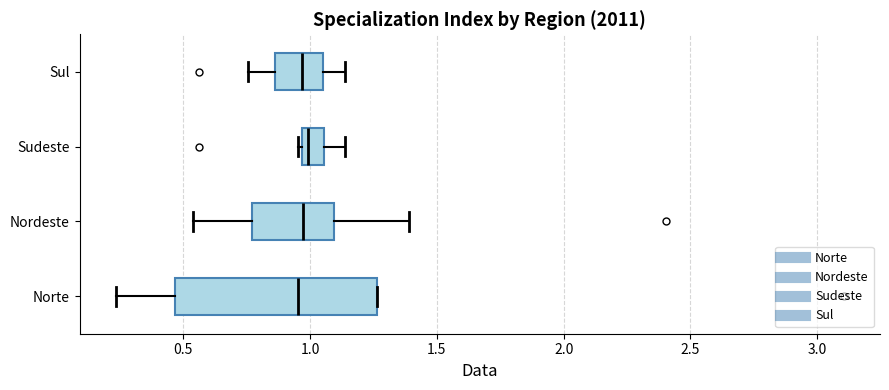

Reading bottom to top, transcribe this box plot: for each box, give where its median line is, the range the box spans, and where its two whiskers end, as read against the x-axis. The values are not printed on the chart, so give them approximately, as read against the axis.

Norte: median 0.95, box 0.45 to 1.25, whiskers 0.25 to 1.25
Nordeste: median 0.95, box 0.75 to 1.10, whiskers 0.55 to 1.40
Sudeste: median 1.00, box 0.95 to 1.05, whiskers 0.95 to 1.15
Sul: median 0.95, box 0.85 to 1.05, whiskers 0.75 to 1.15